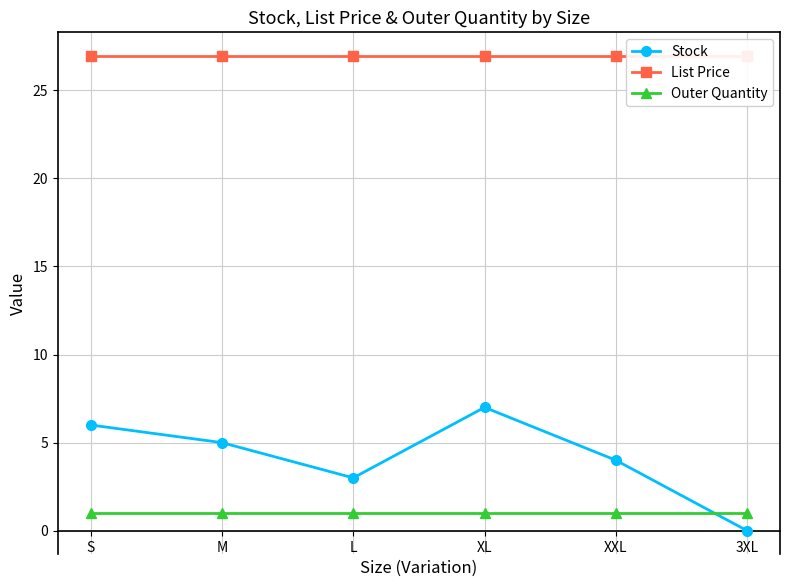

Is the value of Outer Quantity at 3XL greater than the value of Stock at M?

No